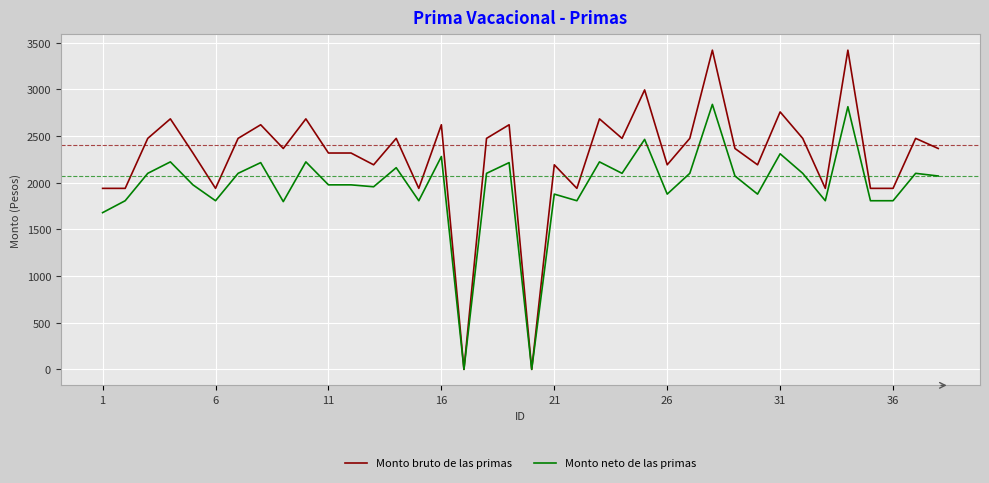

Which series has the largest total across all categories?

Monto bruto de las primas